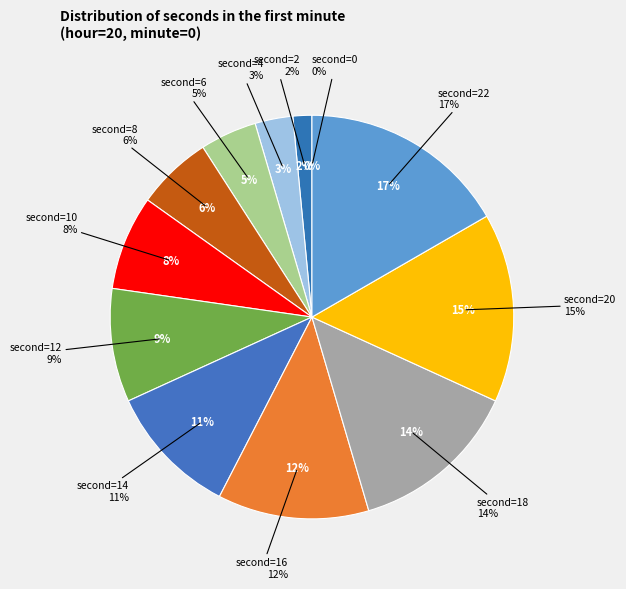

Combined, do 14 and 20 account for over 50%?

No